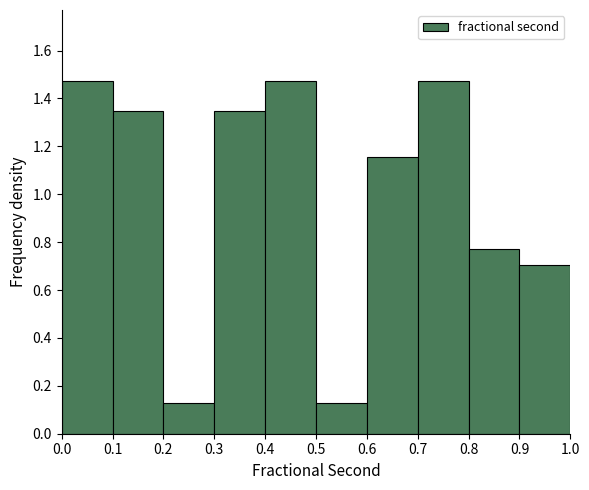

Reading left to right, transcribe this chart: for each bar, give the range it covers on the x-axis and its height. The values are not printed on the chart, so give them approximately, as read against the axis.

0.0 to 0.1: 1.48
0.1 to 0.2: 1.34
0.2 to 0.3: 0.12
0.3 to 0.4: 1.34
0.4 to 0.5: 1.48
0.5 to 0.6: 0.12
0.6 to 0.7: 1.16
0.7 to 0.8: 1.48
0.8 to 0.9: 0.76
0.9 to 1.0: 0.70